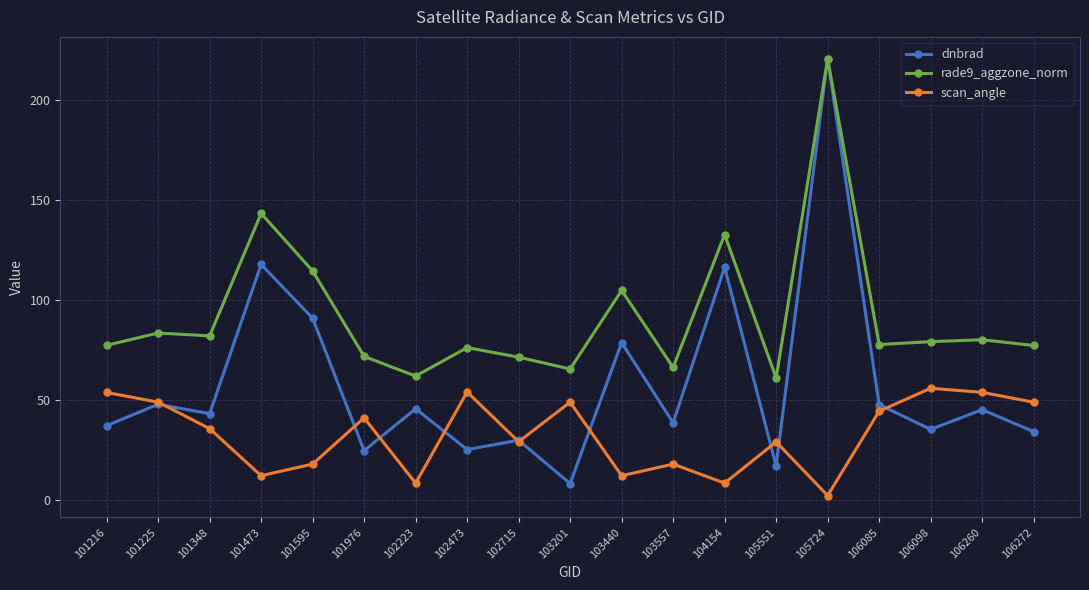

True or false: rade9_aggzone_norm has more than 2 interior local peaks.

True